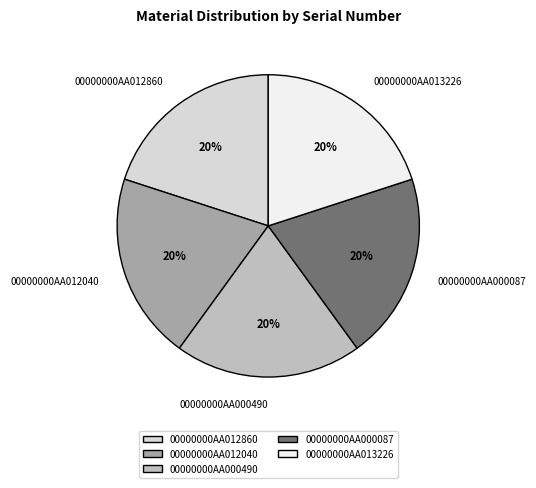

To the nearest percent, what portion does 00000000AA000490 represent?

20%